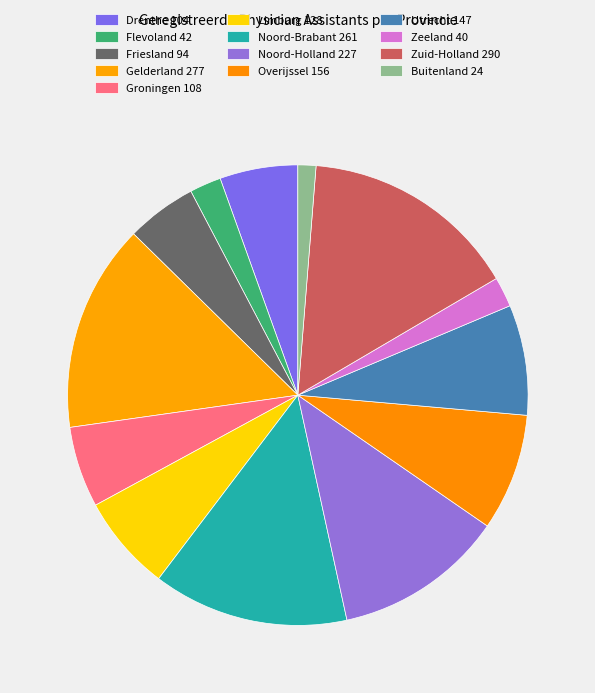

To the nearest percent, what portion does Friesland represent?

5%